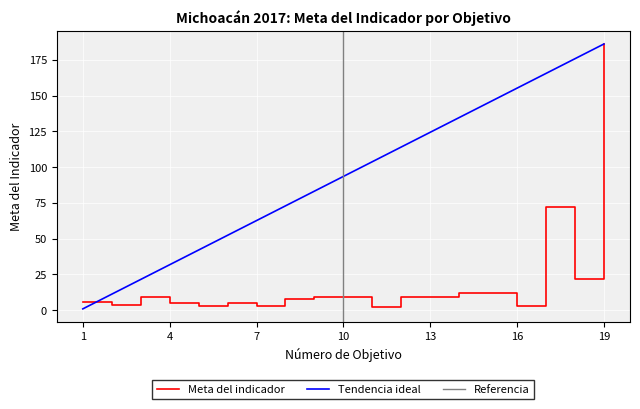

True or false: Meta del indicador has more than 0 interior local peaks.

True